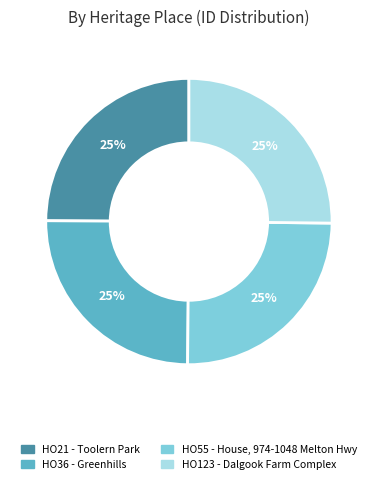

Count the number of slices in the pie.

4